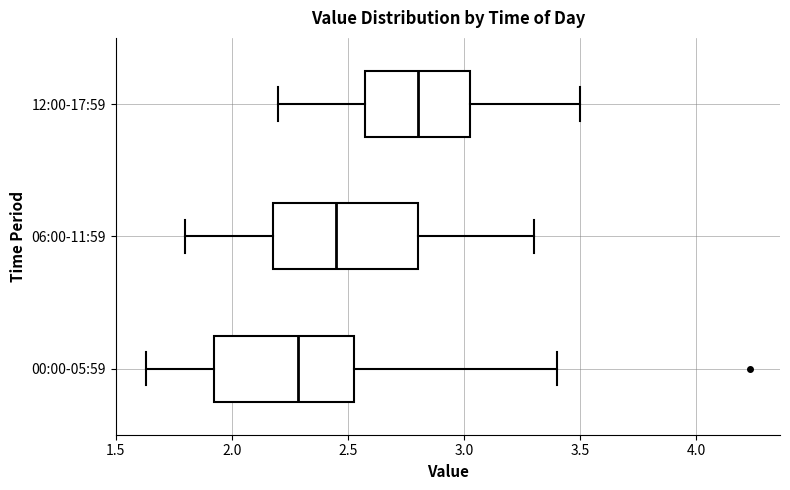

Where does the right whisker of the box for 12:00-17:59 end on the x-axis? The values are not printed on the chart, so give them approximately, as read against the axis.

3.50